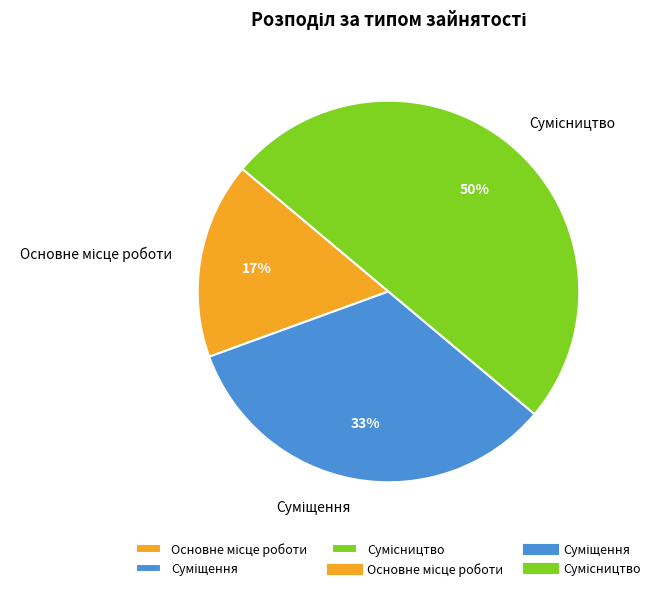

To the nearest percent, what is the difference between the largest and smallest slice percentages?

33%